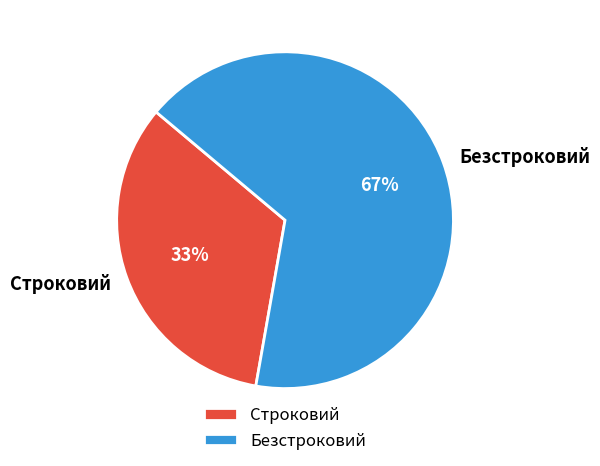

Is it true that Строковий is 28% of the pie?

False